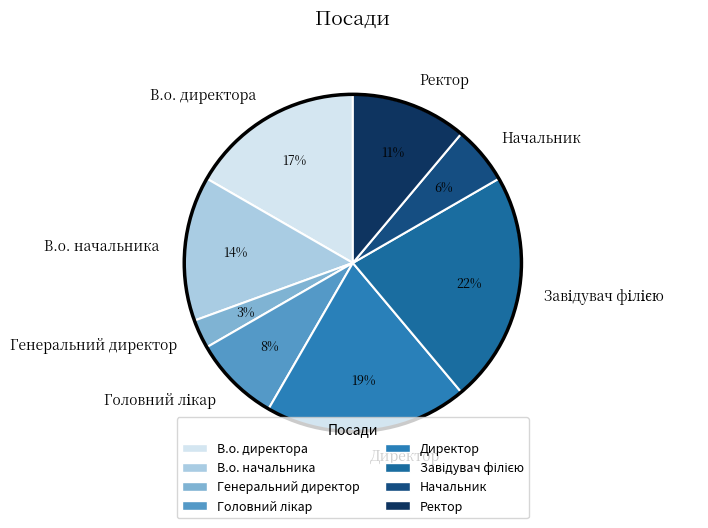

Do Ректор and Генеральний директор together represent more than half of the pie?

No